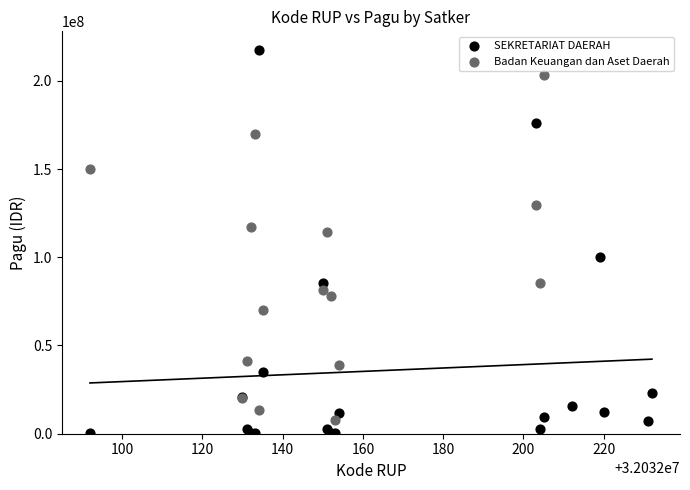

What are all the series names shown in the legend?

SEKRETARIAT DAERAH, Badan Keuangan dan Aset Daerah